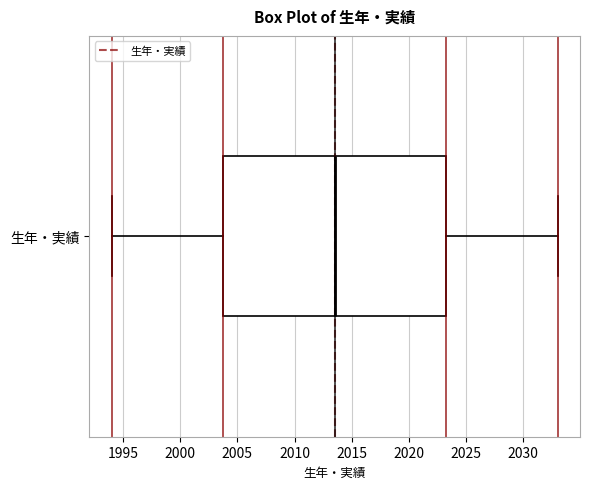

Transcribe this box plot: give where the median line is, the range the box spans, and where the two whiskers end, as read against the x-axis. The values are not printed on the chart, so give them approximately, as read against the axis.

median 2013.5, box 2004.0 to 2023.5, whiskers 1994.0 to 2033.0